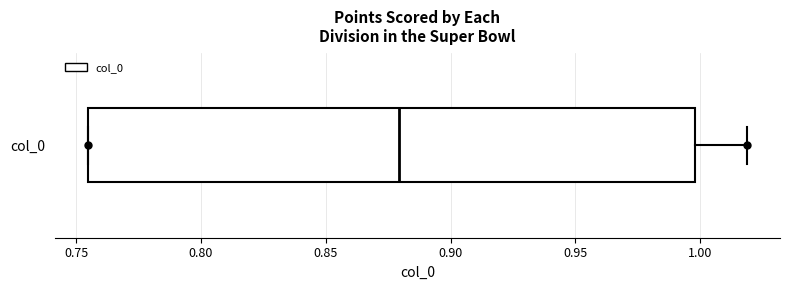

Read this box plot against the x-axis: the position of the median line, the range covered by the box, and the ends of both whiskers. The values are not printed on the chart, so give them approximately, as read against the axis.

median 0.880, box 0.755 to 1.000, whiskers 0.755 to 1.020